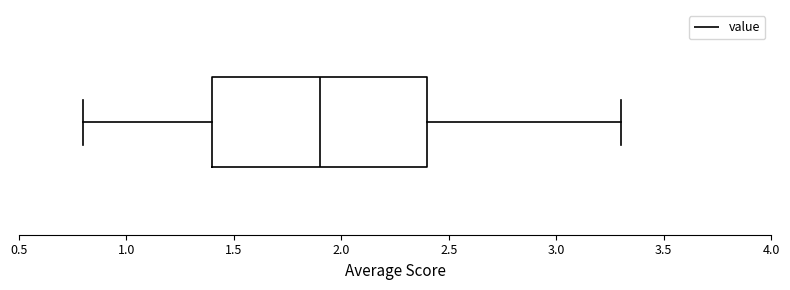

Where does the right whisker of the box end on the x-axis? The values are not printed on the chart, so give them approximately, as read against the axis.

3.3